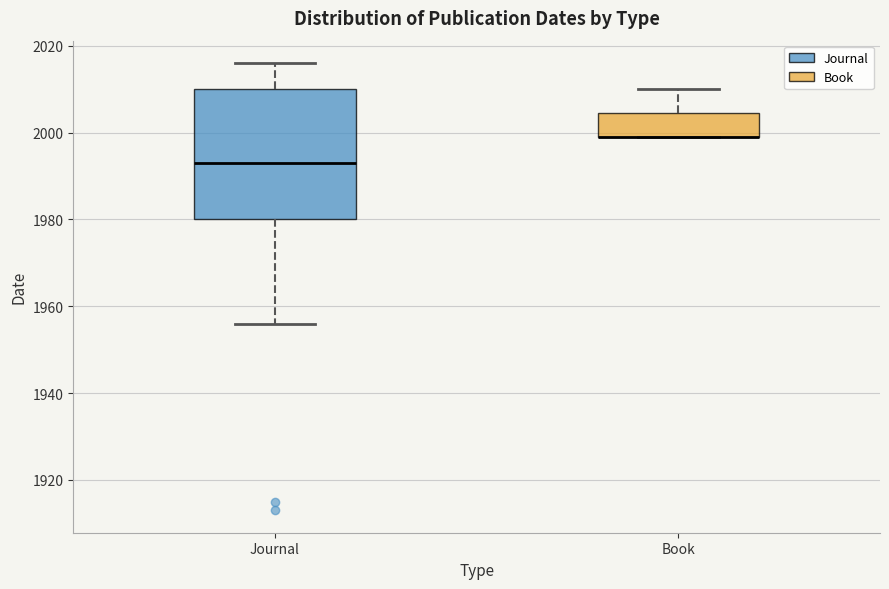

Reading left to right, transcribe this box plot: for each box, give where its median line is, the range the box spans, and where its two whiskers end, as read against the y-axis. The values are not printed on the chart, so give them approximately, as read against the axis.

Journal: median 1994, box 1980 to 2010, whiskers 1956 to 2016
Book: median 2000 (drawn on the box's lower edge), box 2000 to 2004, whiskers 2000 to 2010